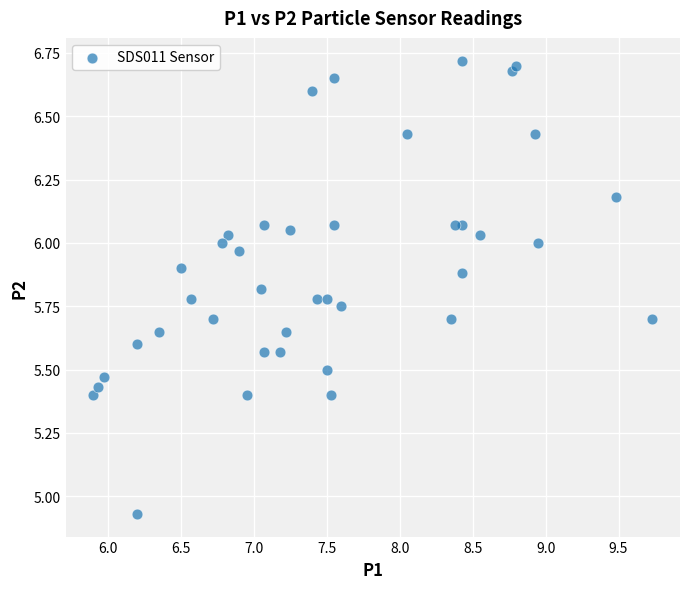

What is the range of Y values (max minus min)?

1.8